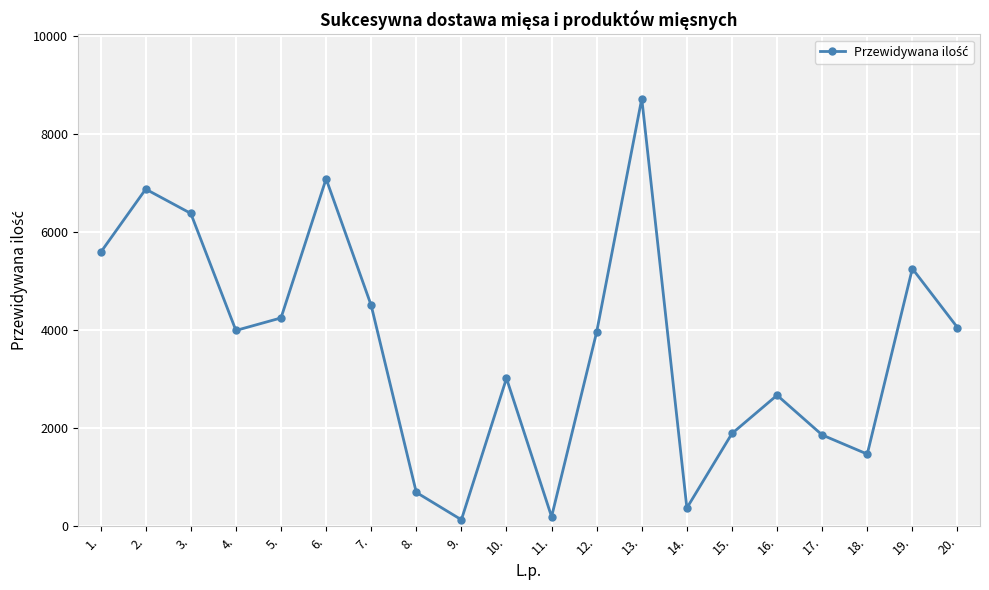

True or false: the data shows 6375 at 3..

True